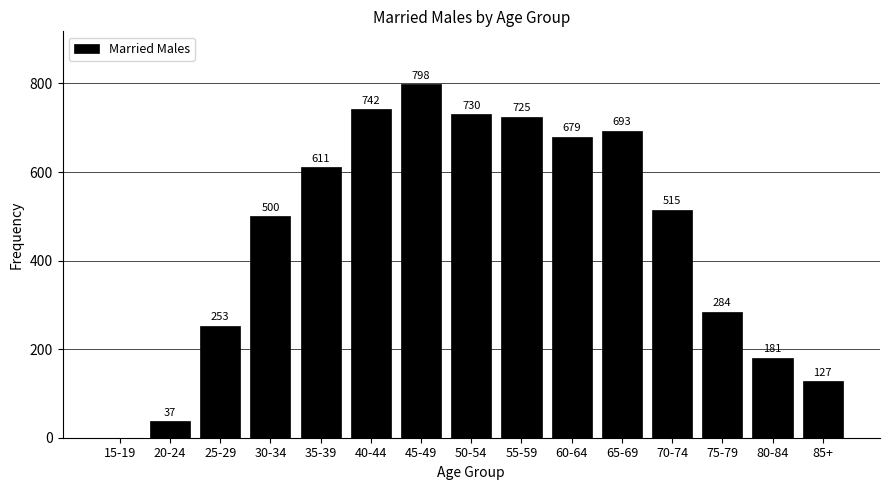

Reading left to right, extract all data points from this chart.

15-19=0	20-24=37	25-29=253	30-34=500	35-39=611	40-44=742	45-49=798	50-54=730	55-59=725	60-64=679	65-69=693	70-74=515	75-79=284	80-84=181	85+=127